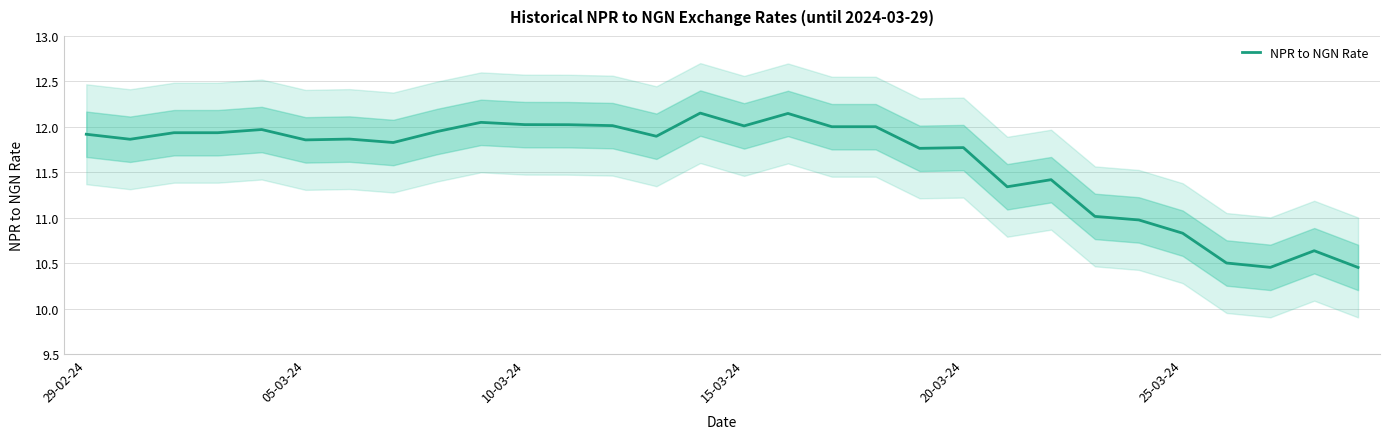

Is it true that the value at 26 is 10.5?

True